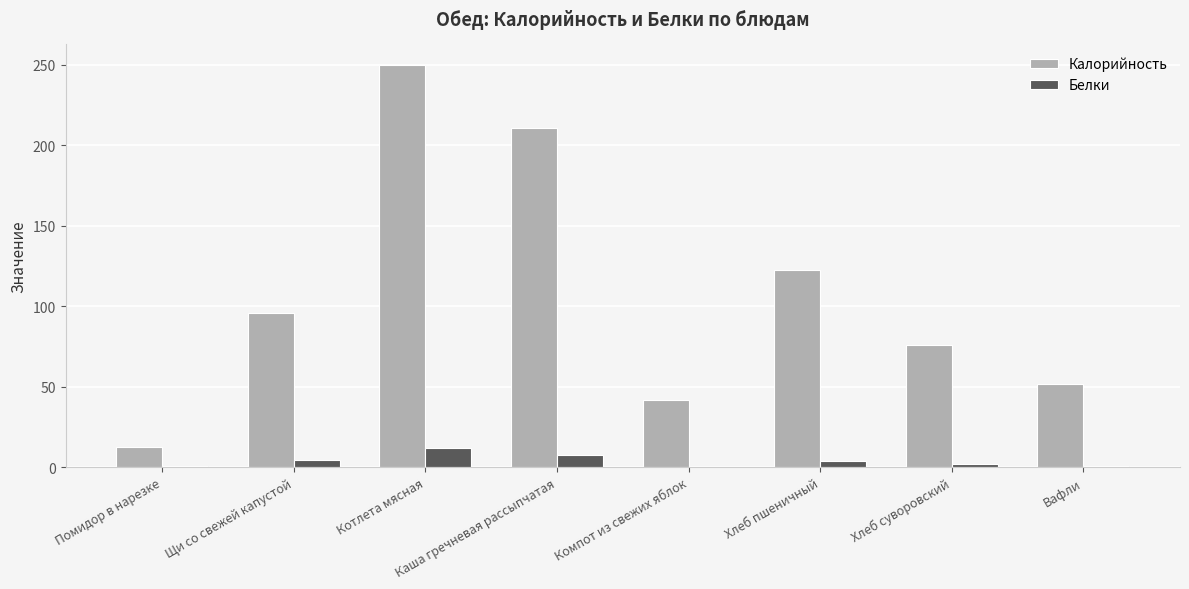

Where does the Белки series first go above 3?

Щи со свежей капустой